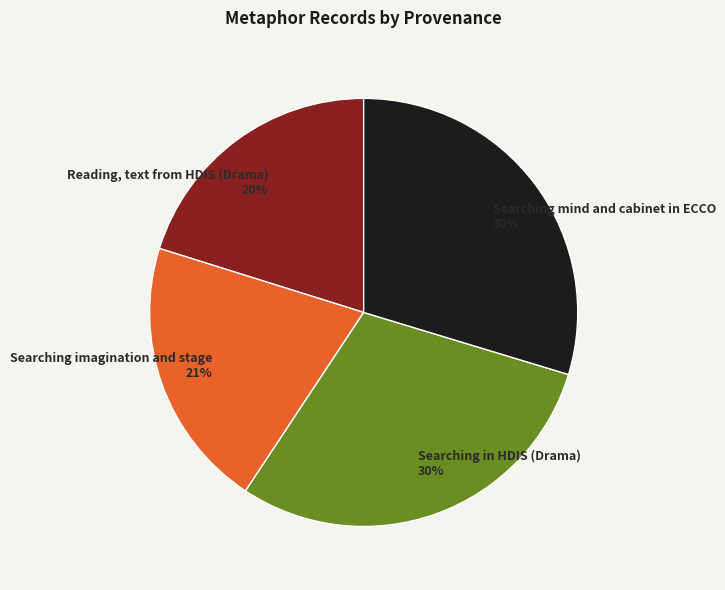

To the nearest percent, what is the difference between the largest and smallest slice percentages?

10%